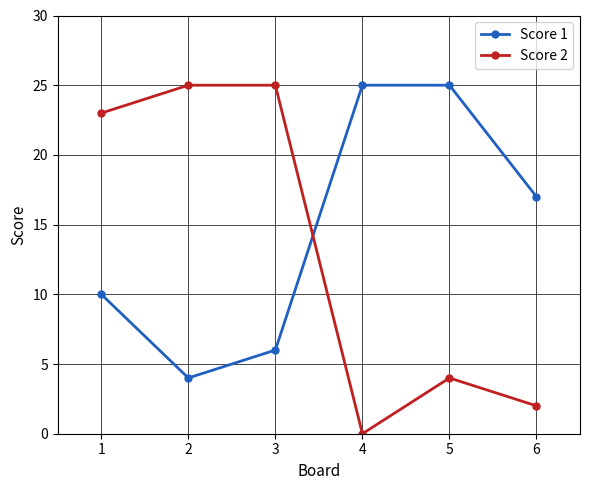

Where is the first local minimum for Score 2?

4